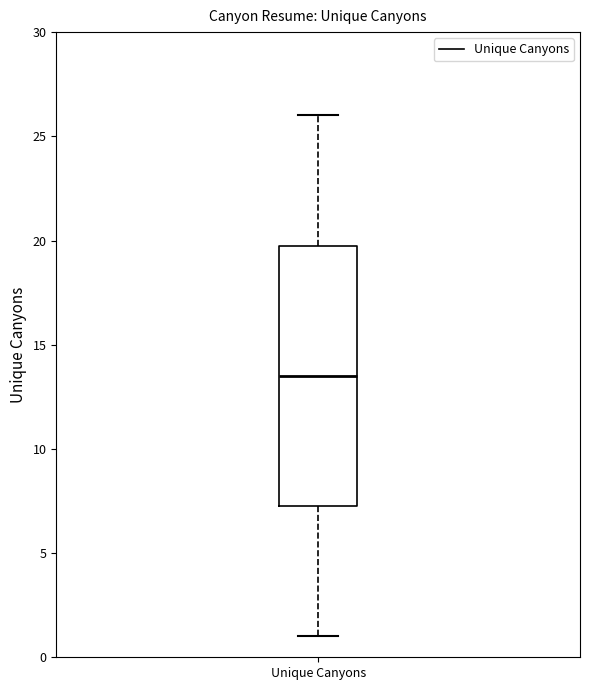

Where is the lower edge of the box for Unique Canyons on the y-axis? The values are not printed on the chart, so give them approximately, as read against the axis.

7.5